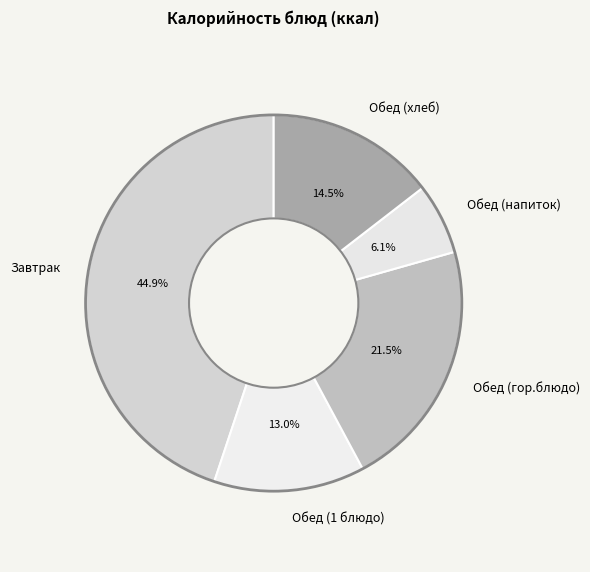

How many slices are in this pie chart?

5